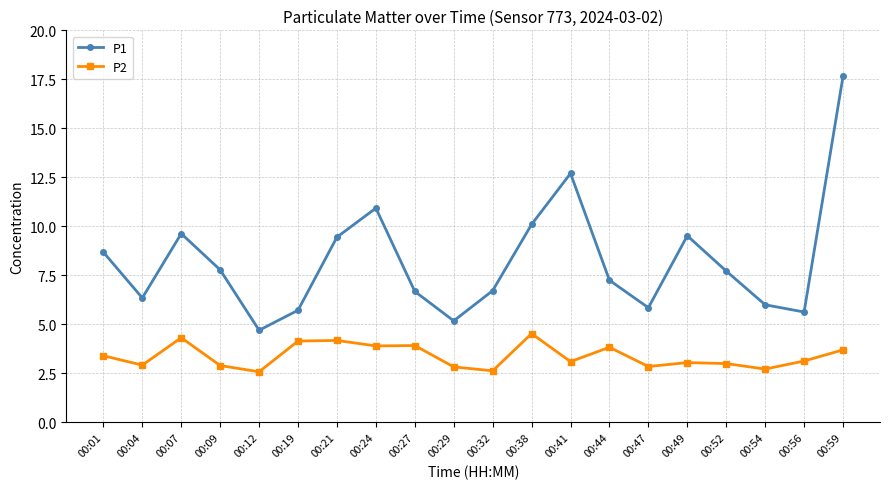

Rank the series by their maximum value, from highest to lowest.

P1, P2